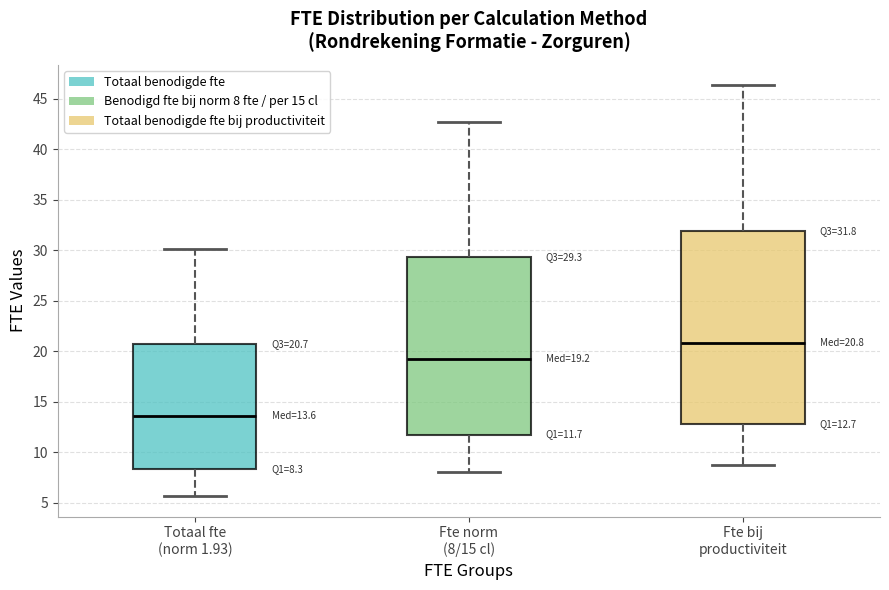

Which box has the lowest median line?

Totaal fte (norm 1.93)